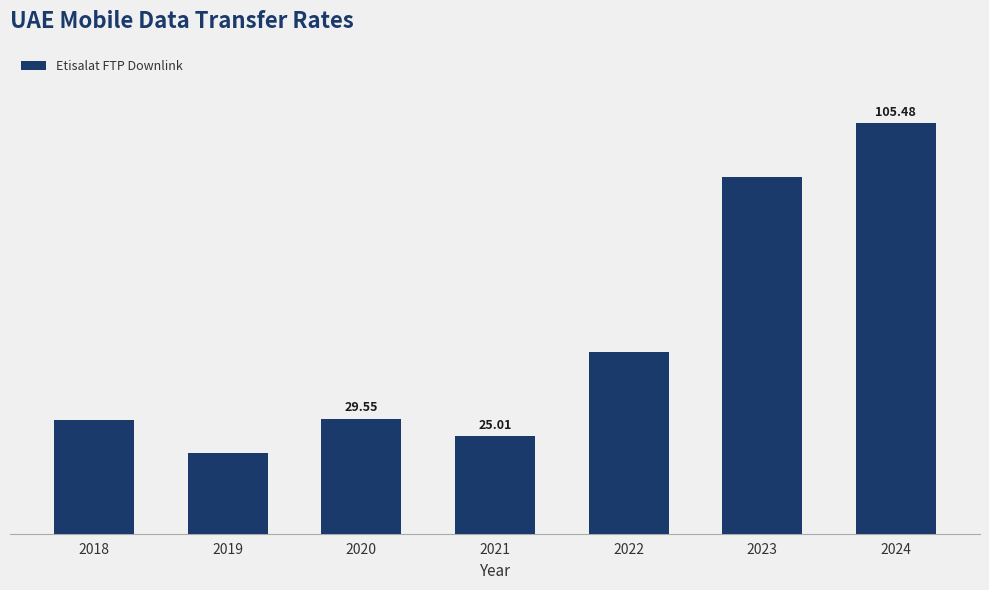

What is the maximum value shown in the chart?

105.5